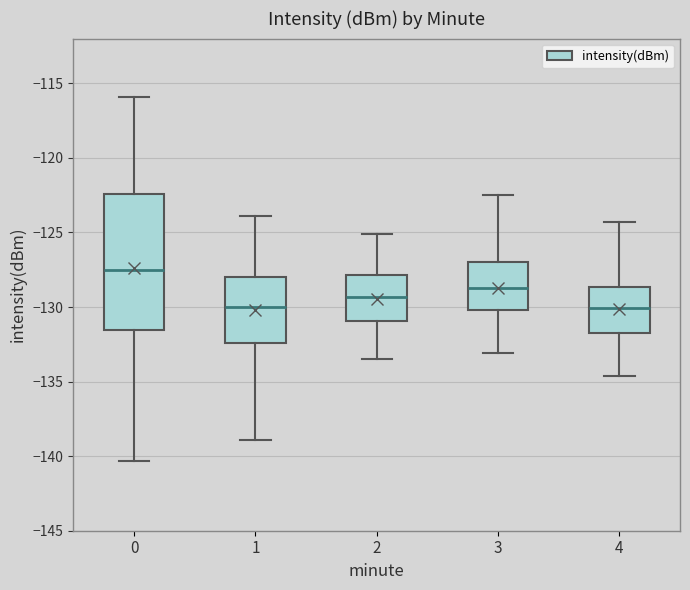

Reading left to right, transcribe this box plot: for each box, give where its median line is, the range the box spans, and where its two whiskers end, as read against the y-axis. The values are not printed on the chart, so give them approximately, as read against the axis.

0: median -127.5, box -131.5 to -122.5, whiskers -140.5 to -116.0
1: median -130.0, box -132.5 to -128.0, whiskers -139.0 to -124.0
2: median -129.5, box -131.0 to -128.0, whiskers -133.5 to -125.0
3: median -128.5, box -130.0 to -127.0, whiskers -133.0 to -122.5
4: median -130.0, box -132.0 to -128.5, whiskers -134.5 to -124.5